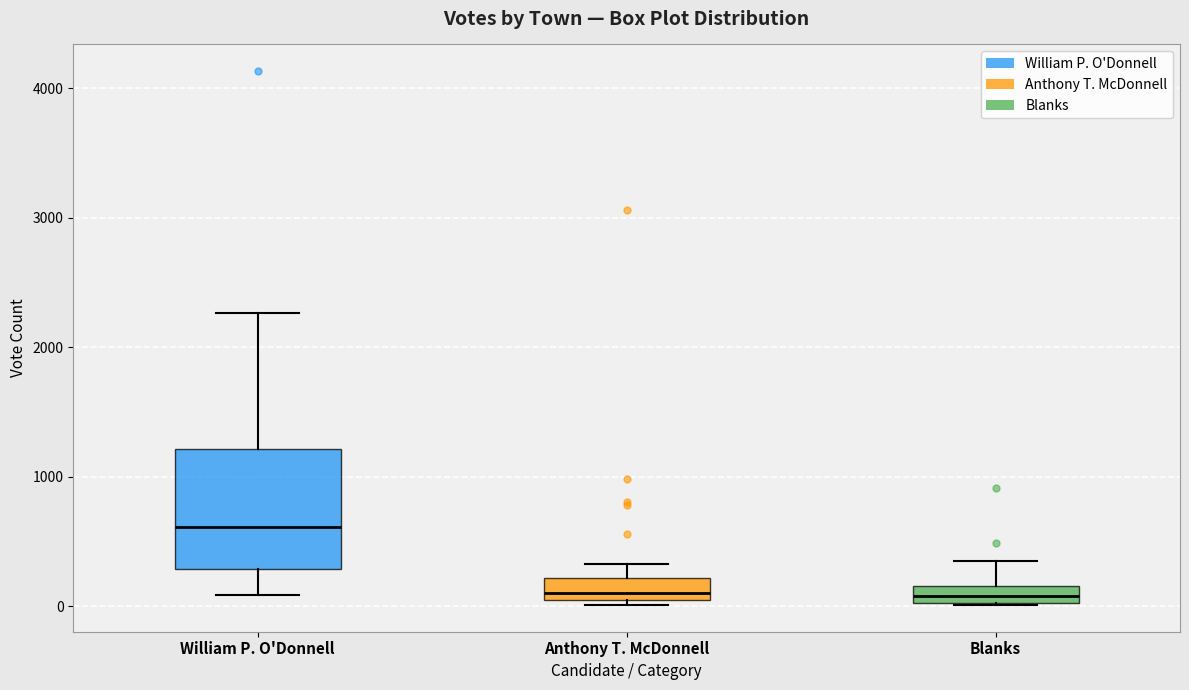

Which box's median line is the highest?

William P. O'Donnell